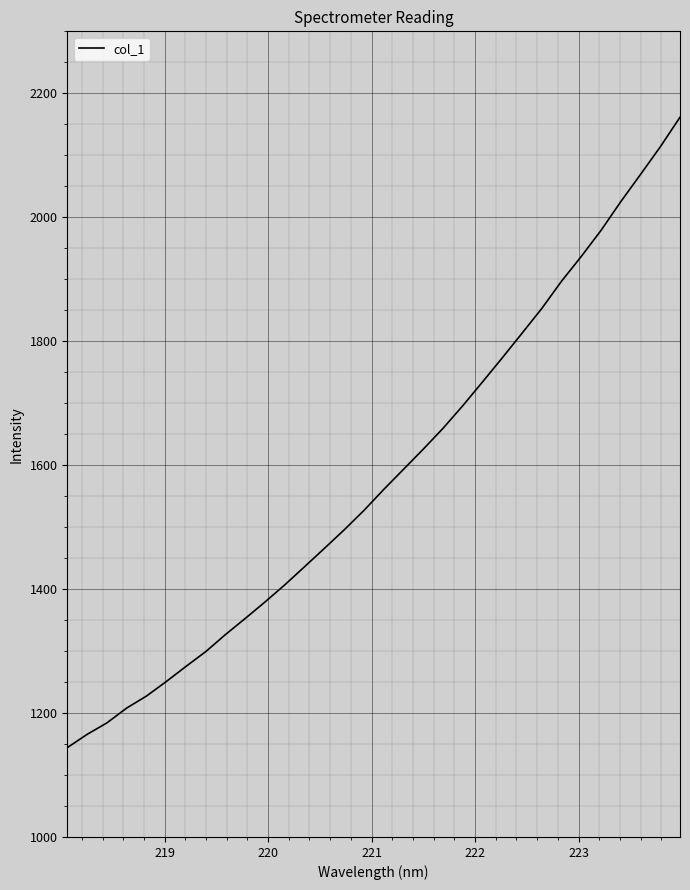

What is the greatest value displayed?

2161.4